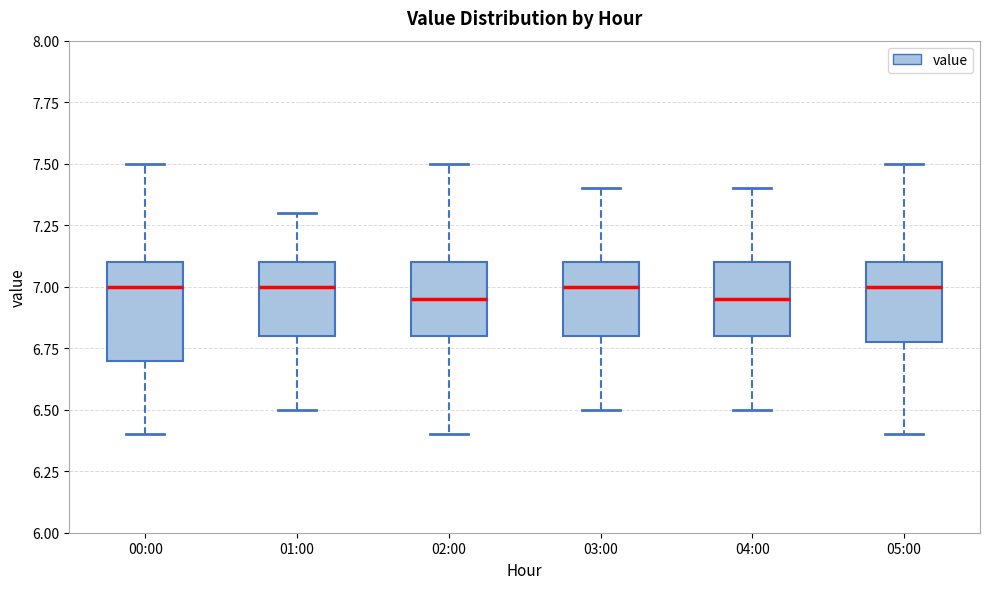

Comparing the boxes themselves (not the whiskers), which one is the tallest?

00:00